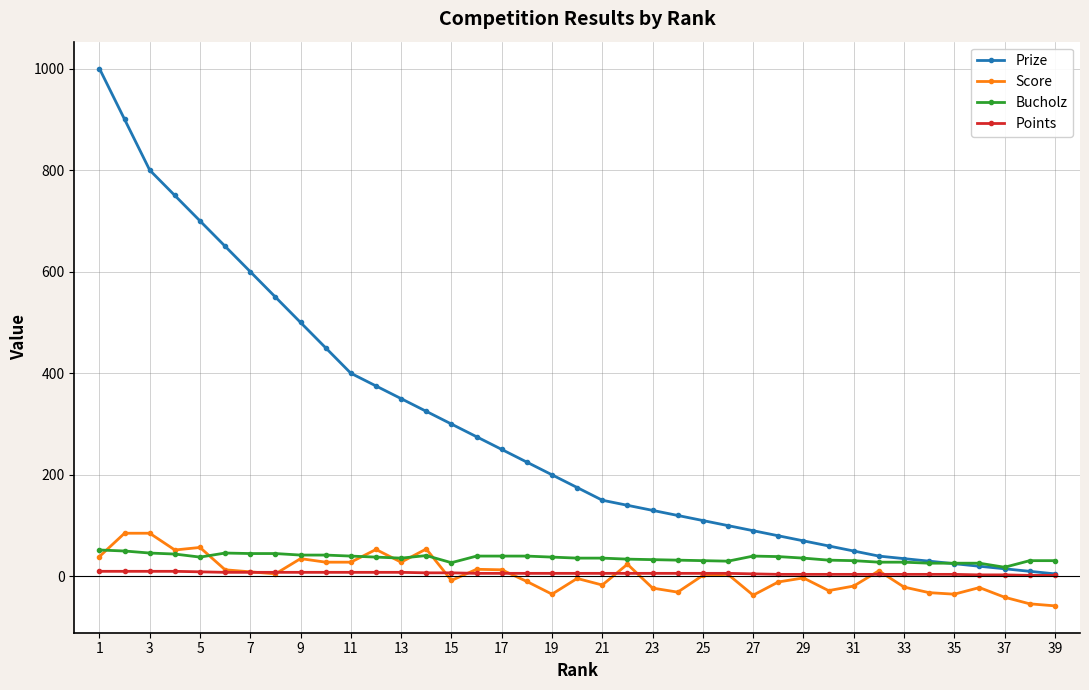

How many distinct data groups are displayed?

4